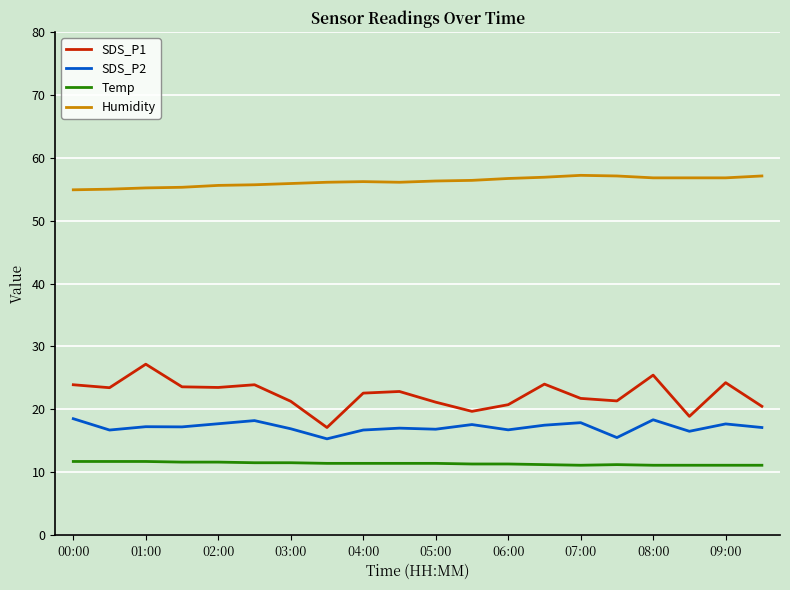

Which series has the widest spread of values?

SDS_P1